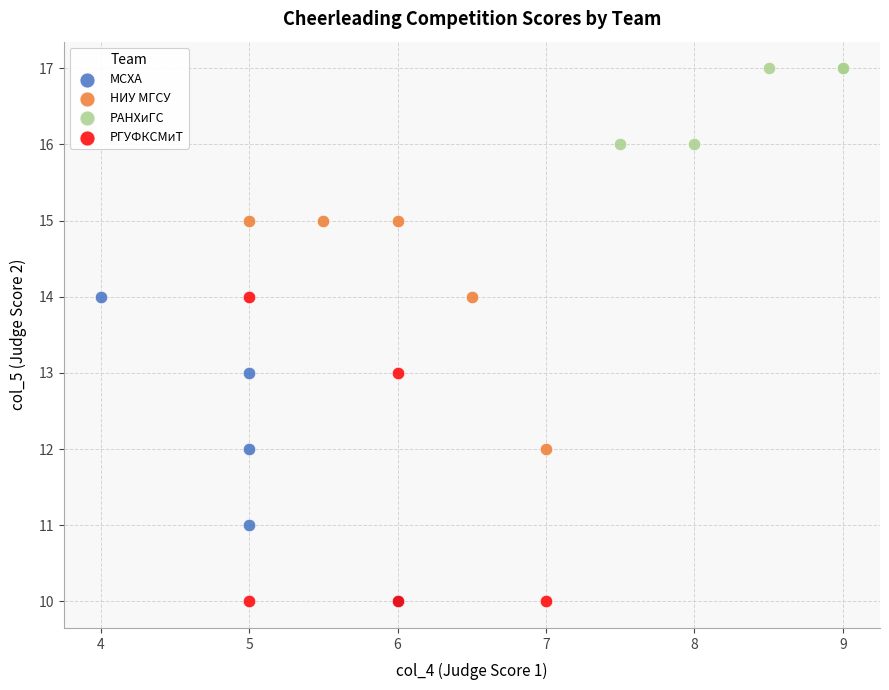

Which series contains the highest Y value?

РАНХиГС